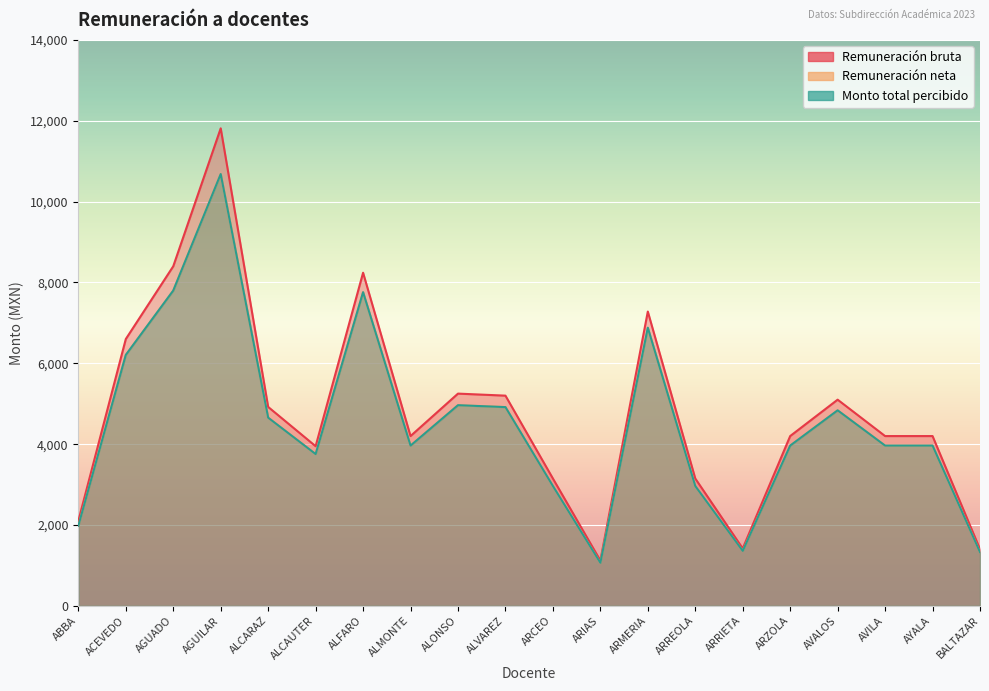

The value of Monto total percibido at ARMERIA is 6880.0. True or false?

True